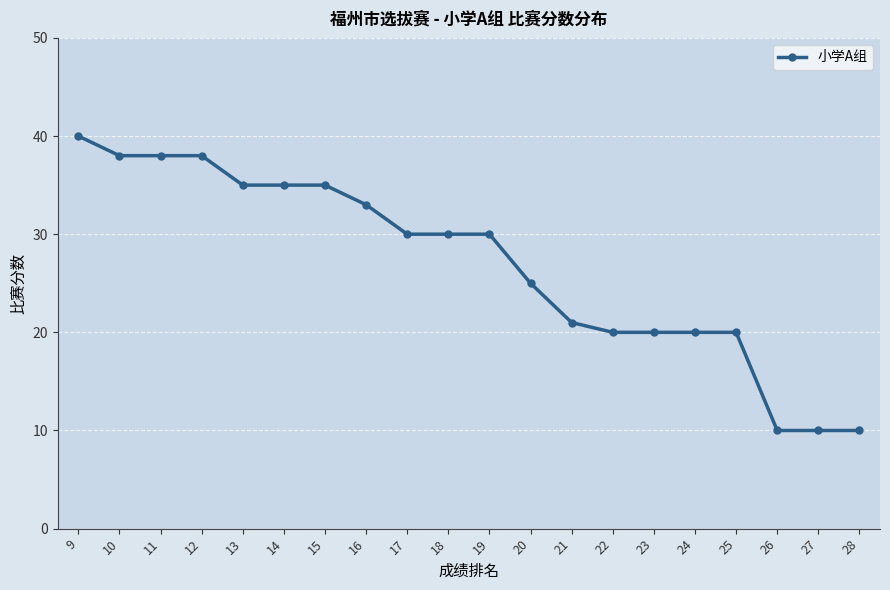

What is the value of the 15th point from the left?

20